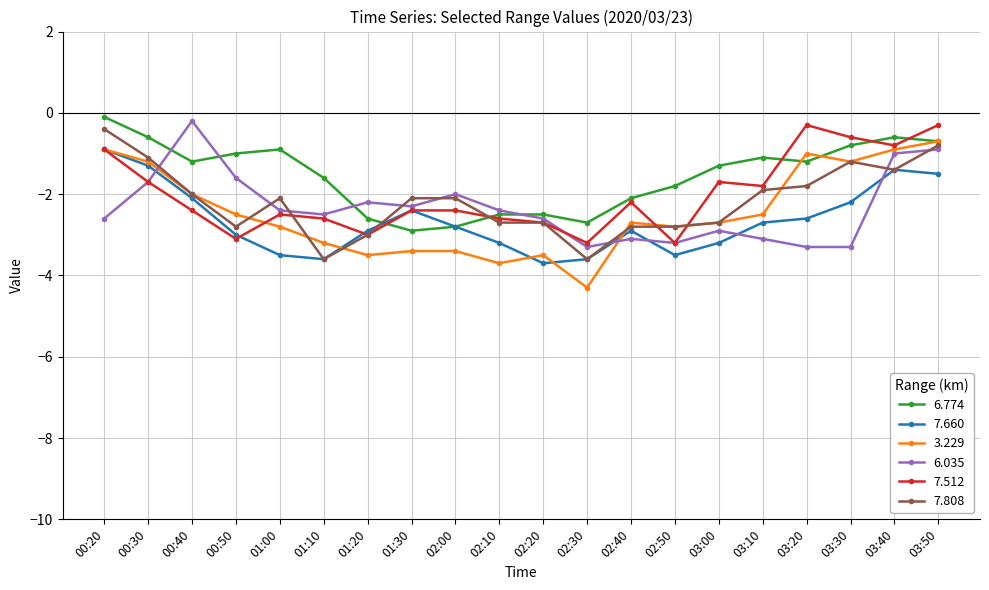

Which category has the lowest value across all series?

02:30